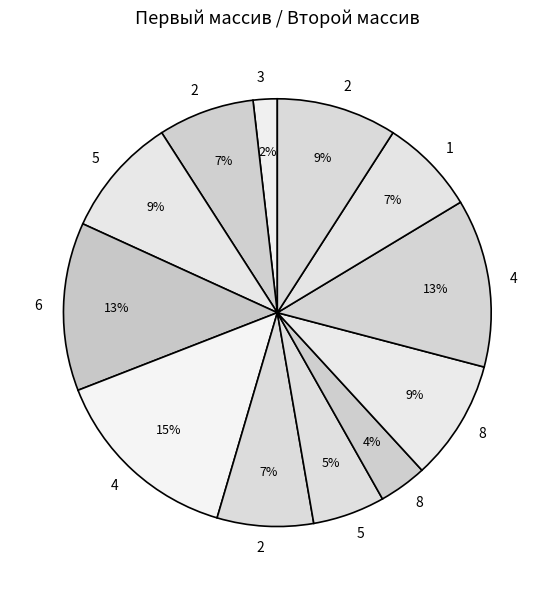

To the nearest percent, what is the average slice percentage?

8%